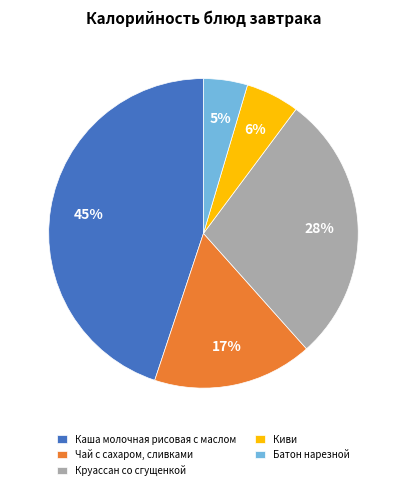

The Каша молочная рисовая с маслом slice represents 45% of the pie. True or false?

True